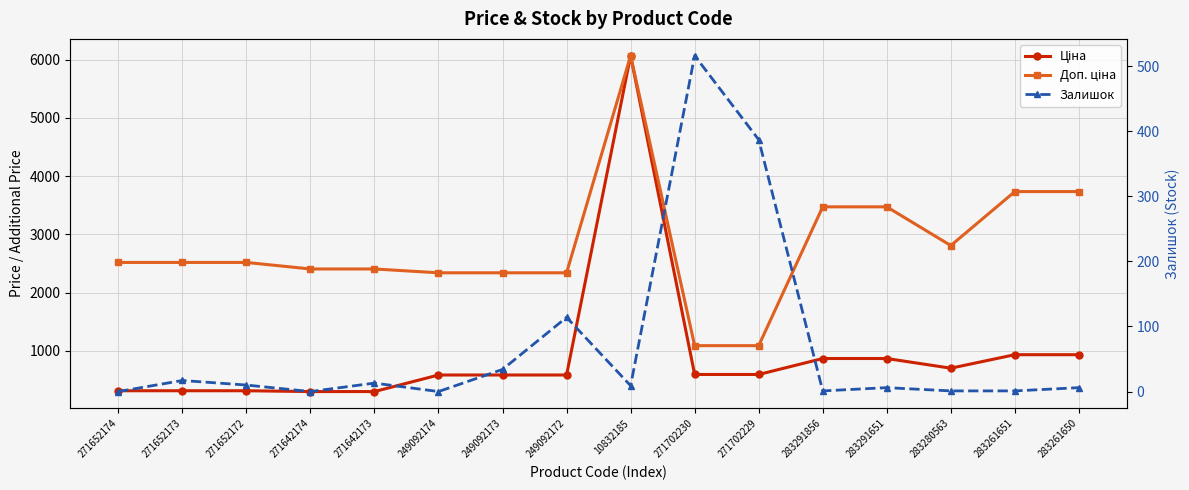

True or false: Доп. ціна has a value of 506.6 at 271652173.

False